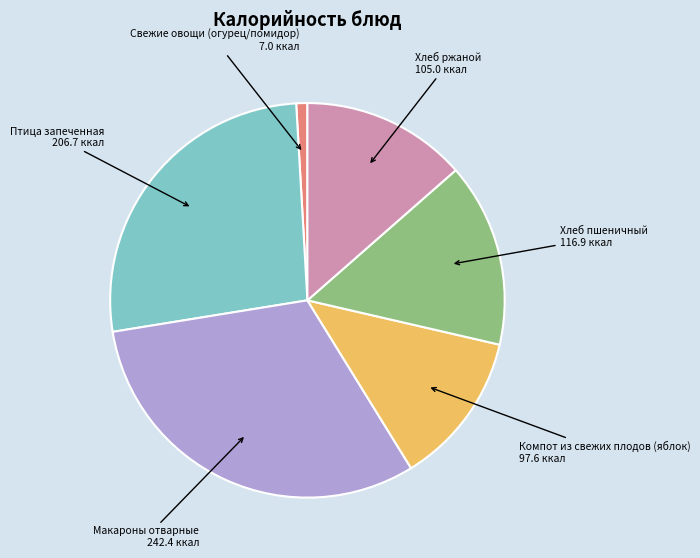

Does any single category account for the majority?

No